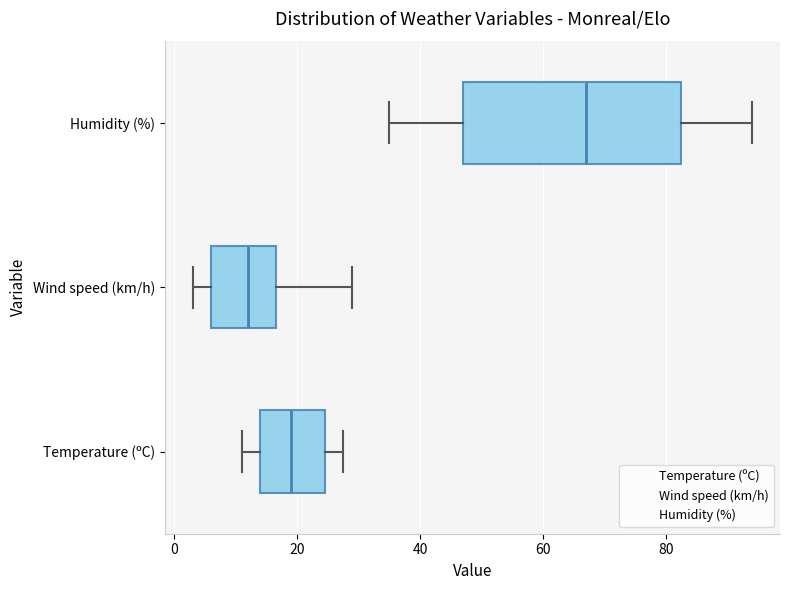

Where is the right edge of the box for Humidity (%) on the x-axis? The values are not printed on the chart, so give them approximately, as read against the axis.

82